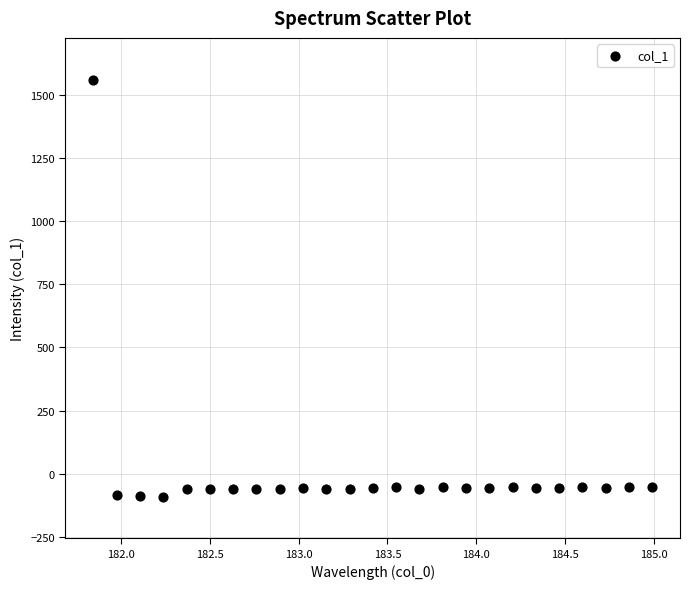

What is the range of Y values (max minus min)?

1652.9